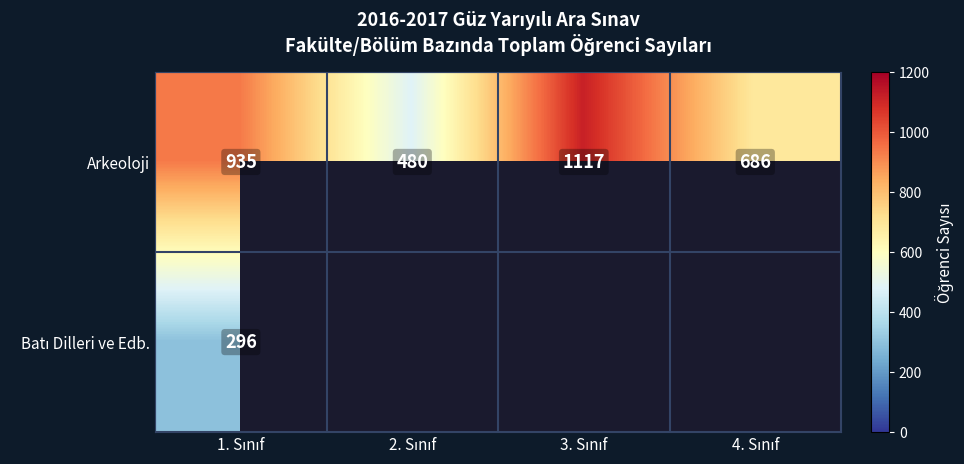

What is the total value across all series at 1. Sınıf?

1231.0